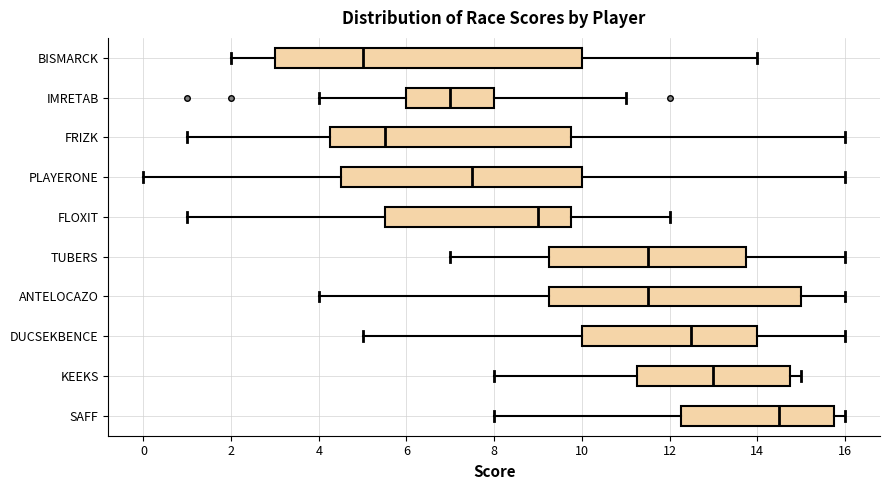

Where is the right edge of the box for BISMARCK on the x-axis? The values are not printed on the chart, so give them approximately, as read against the axis.

10.0